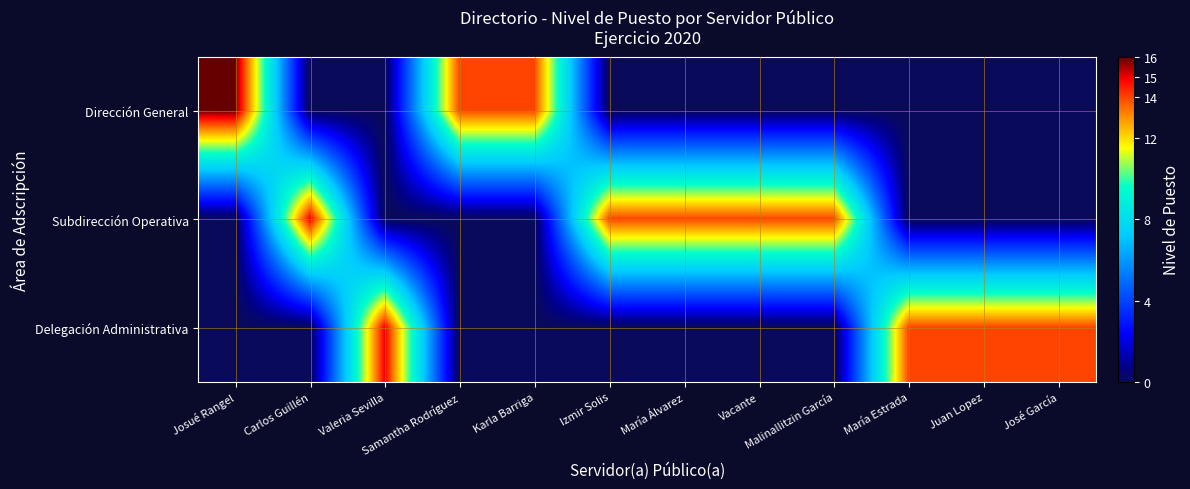

Which series has the widest spread of values?

Dirección General